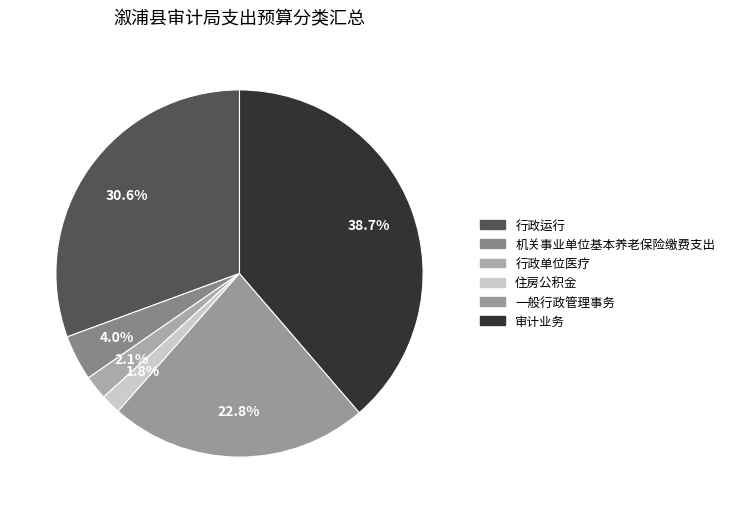

Does 一般行政管理事务 account for over 50% of the chart?

No